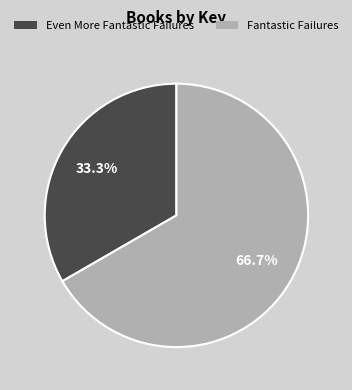

To the nearest percent, what is the difference between the largest and smallest slice percentages?

33%